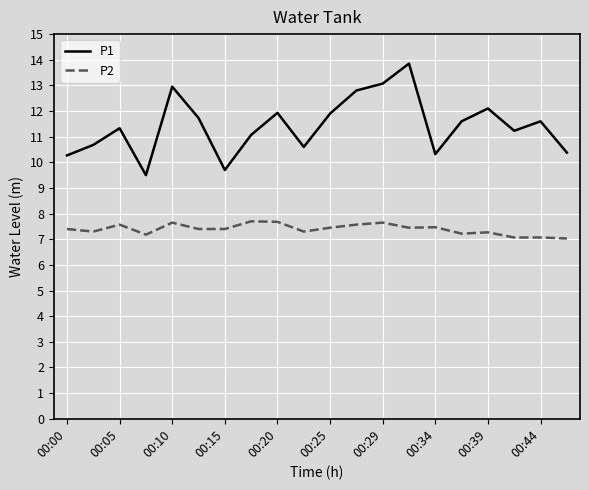

Which series has the largest total across all categories?

P1